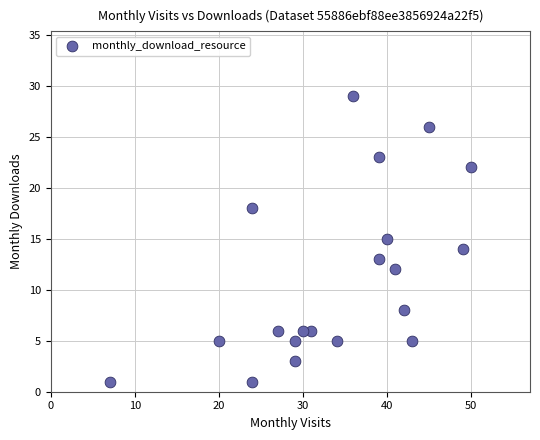

What is the range of Y values (max minus min)?

28